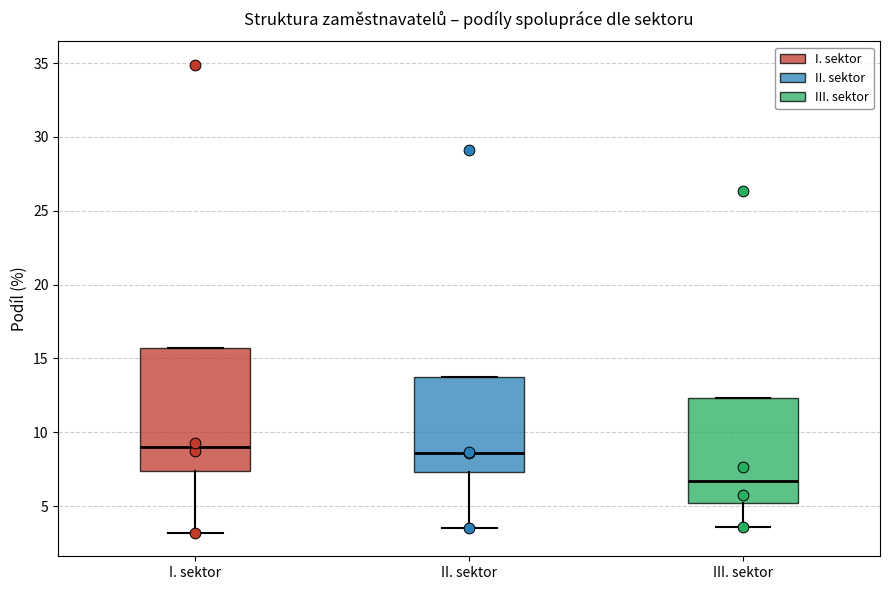

Where does the lower whisker of the box for II. sektor end on the y-axis? The values are not printed on the chart, so give them approximately, as read against the axis.

3.5